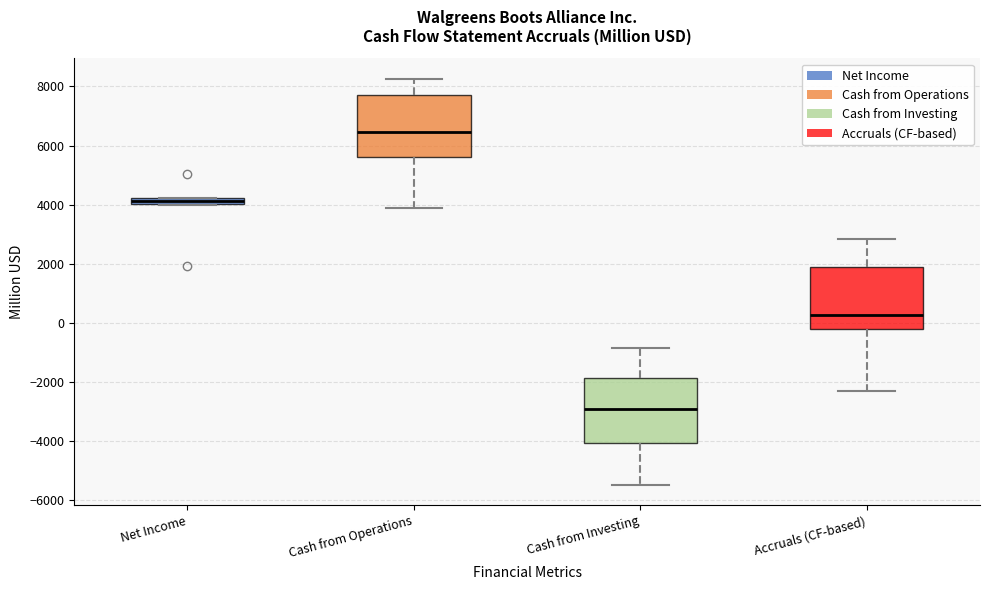

Where does the lower whisker of the box for Cash from Operations end on the y-axis? The values are not printed on the chart, so give them approximately, as read against the axis.

3800